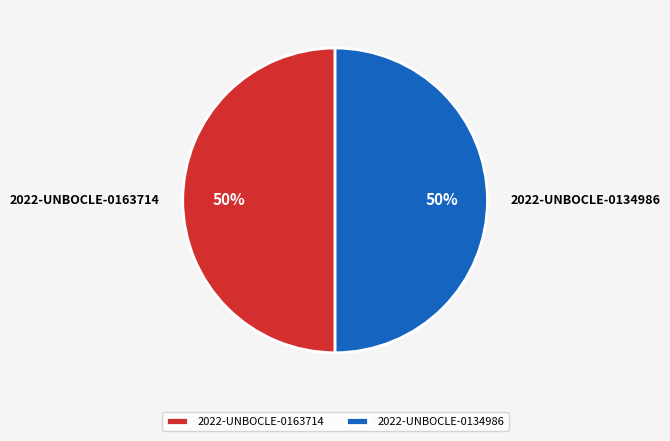

Combined, do 2022-UNBOCLE-0163714 and 2022-UNBOCLE-0134986 account for over 50%?

Yes